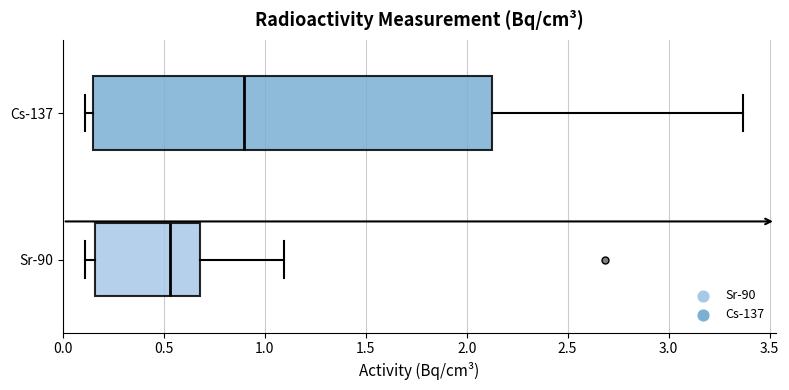

Reading bottom to top, transcribe this box plot: for each box, give where its median line is, the range the box spans, and where its two whiskers end, as read against the x-axis. The values are not printed on the chart, so give them approximately, as read against the axis.

Sr-90: median 0.55, box 0.15 to 0.70, whiskers 0.10 to 1.10
Cs-137: median 0.90, box 0.15 to 2.15, whiskers 0.10 to 3.35